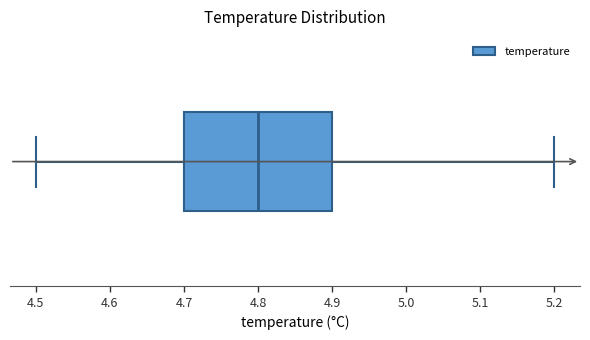

Transcribe this box plot: give where the median line is, the range the box spans, and where the two whiskers end, as read against the x-axis. The values are not printed on the chart, so give them approximately, as read against the axis.

median 4.8, box 4.7 to 4.9, whiskers 4.5 to 5.2